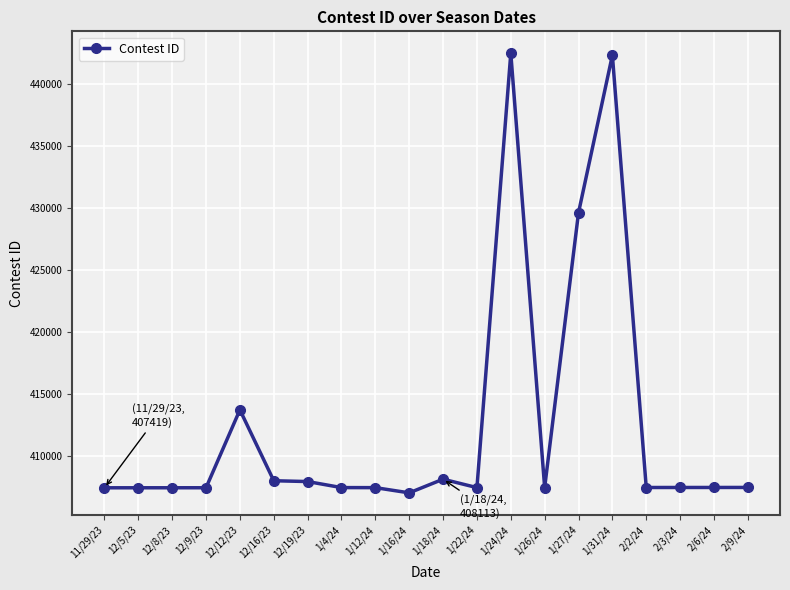

Is it true that the value at 1/16/24 is 115042?

False